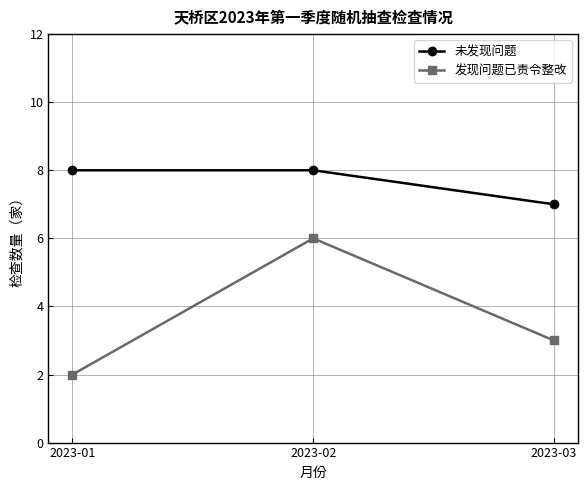

Is it true that 未发现问题 equals 3 at 2023-01?

False